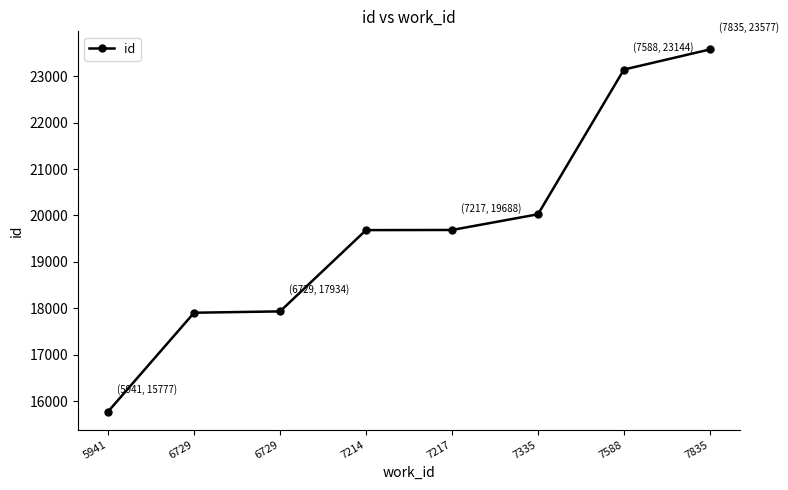

What is the approximate value at 7214?

19685